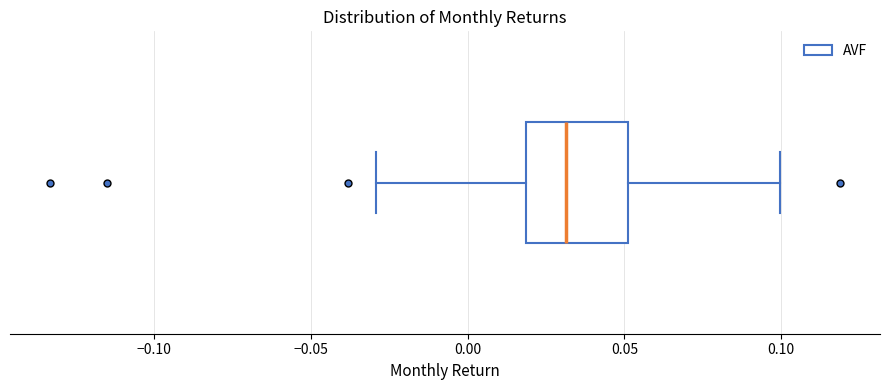

Where is the left edge of the box on the x-axis? The values are not printed on the chart, so give them approximately, as read against the axis.

0.02